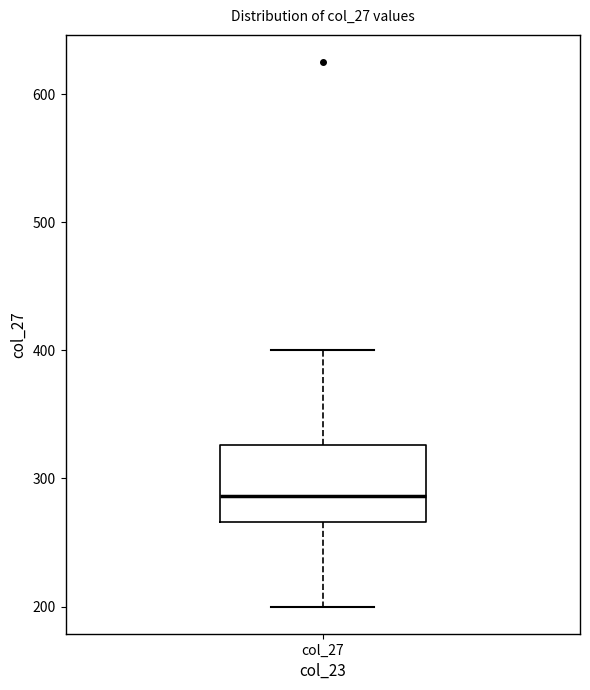

Where does the median line of the box for col_27 sit on the y-axis? The values are not printed on the chart, so give them approximately, as read against the axis.

290